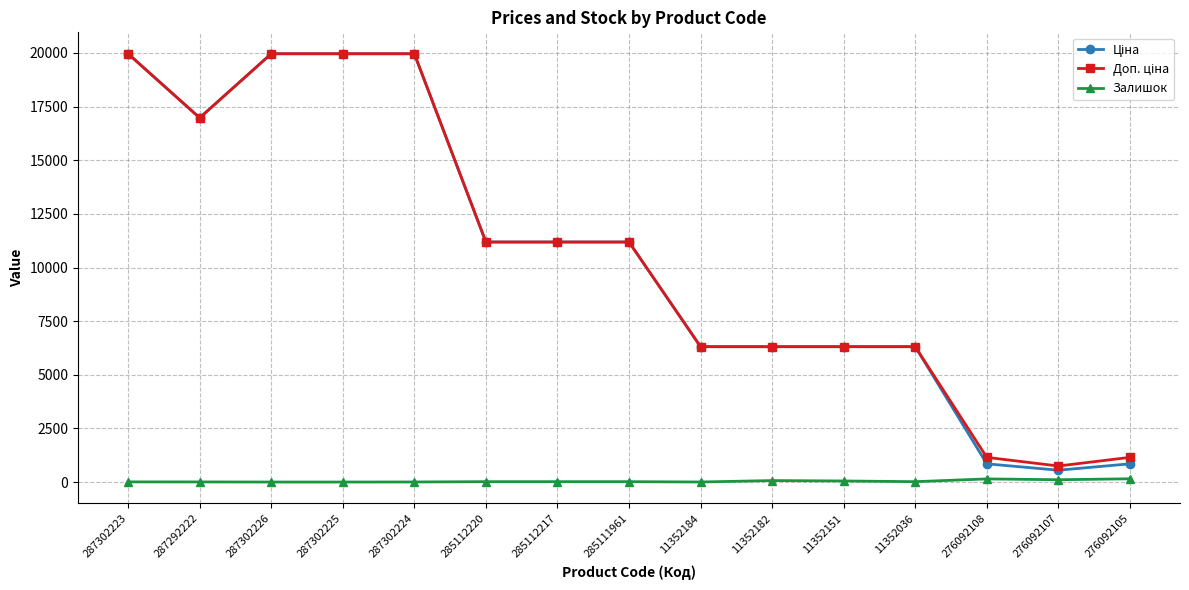

What is the greatest value displayed?

19964.2